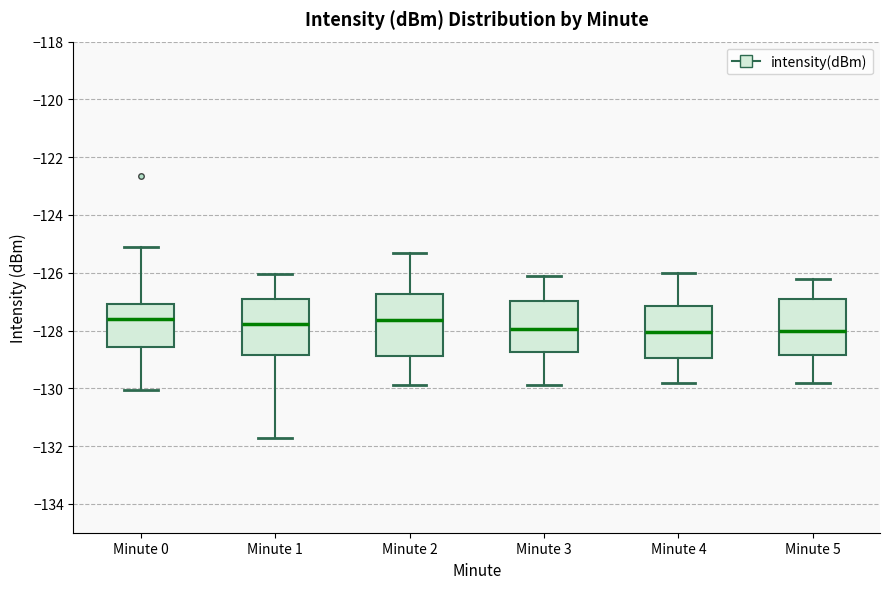

Where is the lower edge of the box for Minute 4 on the y-axis? The values are not printed on the chart, so give them approximately, as read against the axis.

-129.0